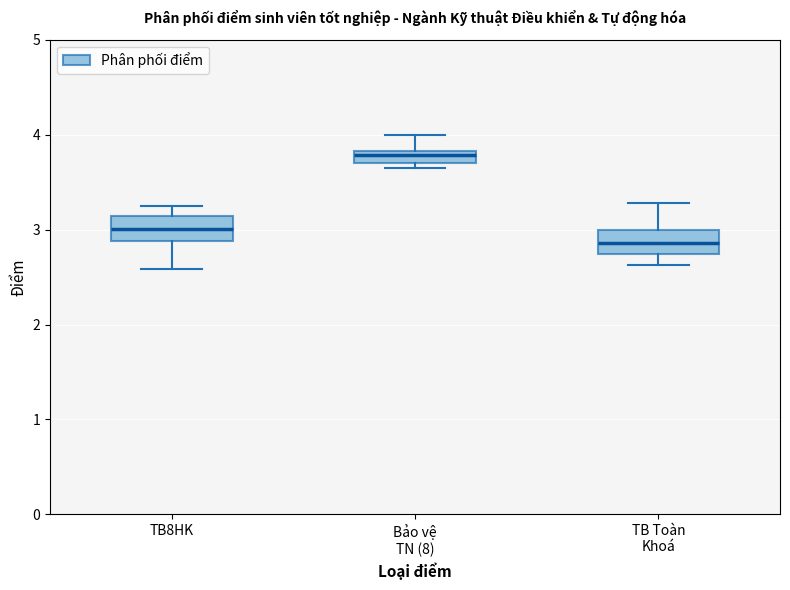

Where is the lower edge of the box for Bảo vệ TN (8) on the y-axis? The values are not printed on the chart, so give them approximately, as read against the axis.

3.7